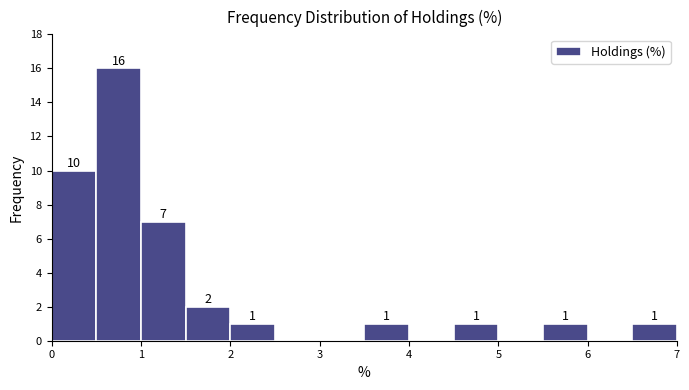

Over which range of the x-axis is the bar tallest?

0.5 to 1.0